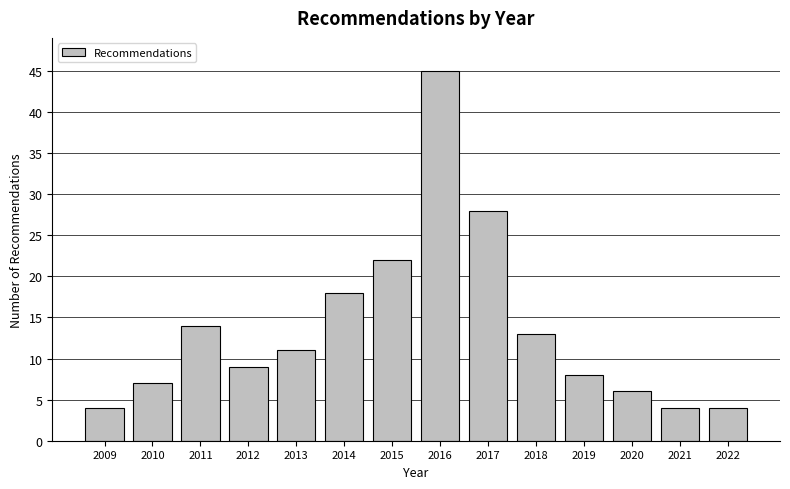

Reading right to left, list all the values displayed in this chart.

2022=4	2021=4	2020=6	2019=8	2018=13	2017=28	2016=45	2015=22	2014=18	2013=11	2012=9	2011=14	2010=7	2009=4